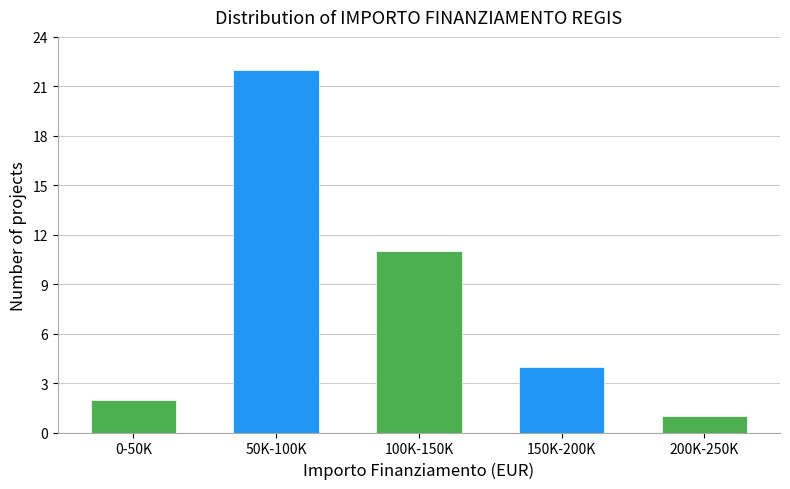

Reading left to right, what are all the values shown in this chart?

2	22	11	4	1